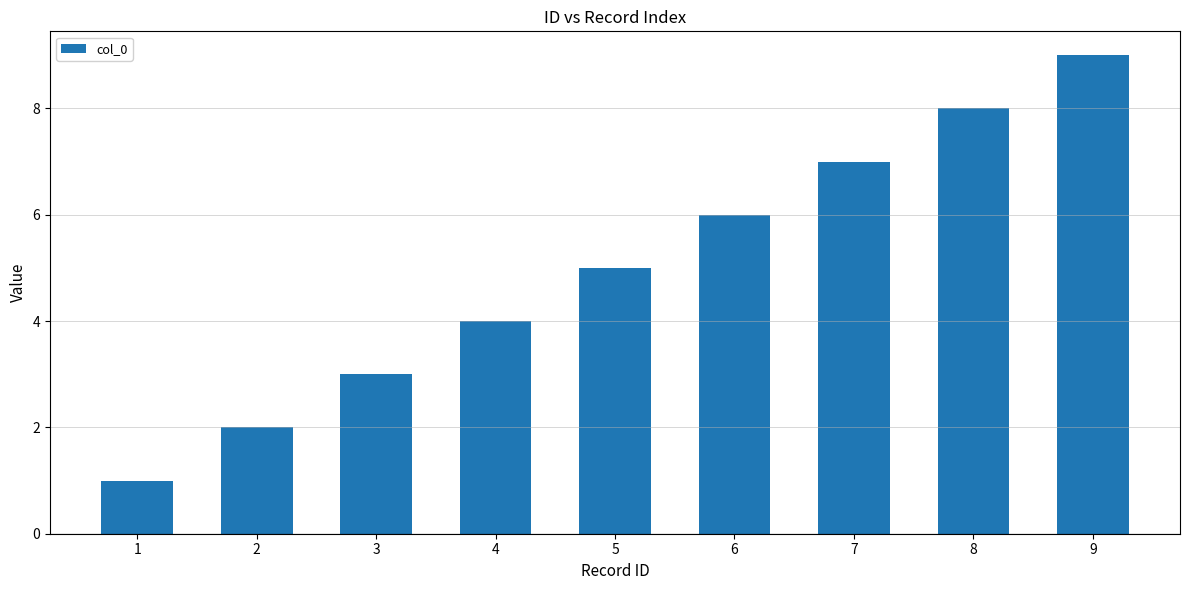

What is the value of the 6th bar from the left?

6